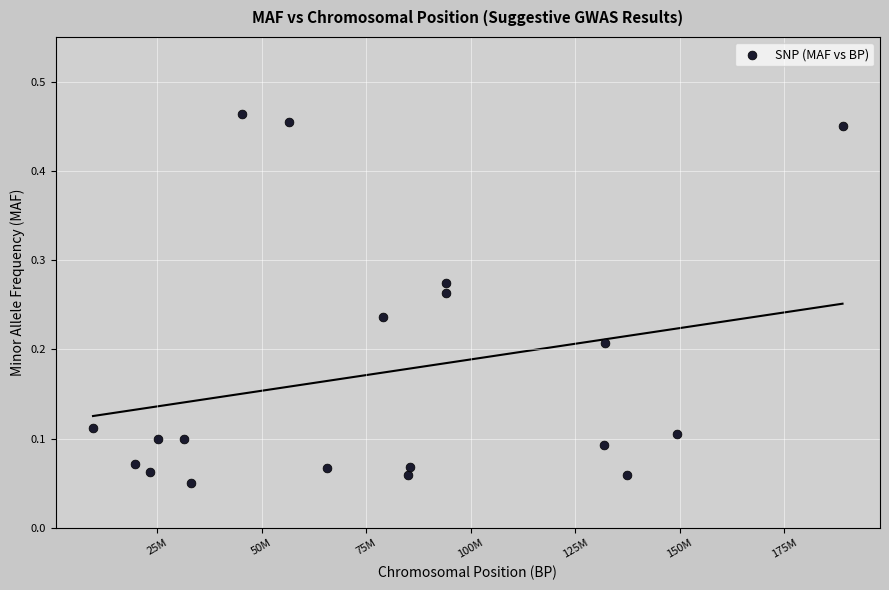

What is the range of Y values (max minus min)?

0.4